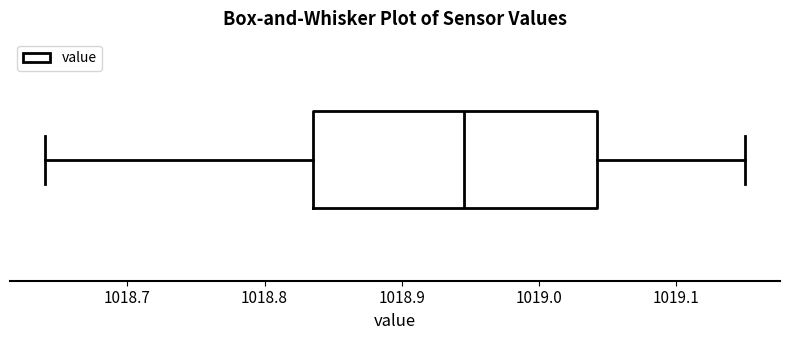

Transcribe this box plot: give where the median line is, the range the box spans, and where the two whiskers end, as read against the x-axis. The values are not printed on the chart, so give them approximately, as read against the axis.

median 1018.95, box 1018.84 to 1019.04, whiskers 1018.64 to 1019.15